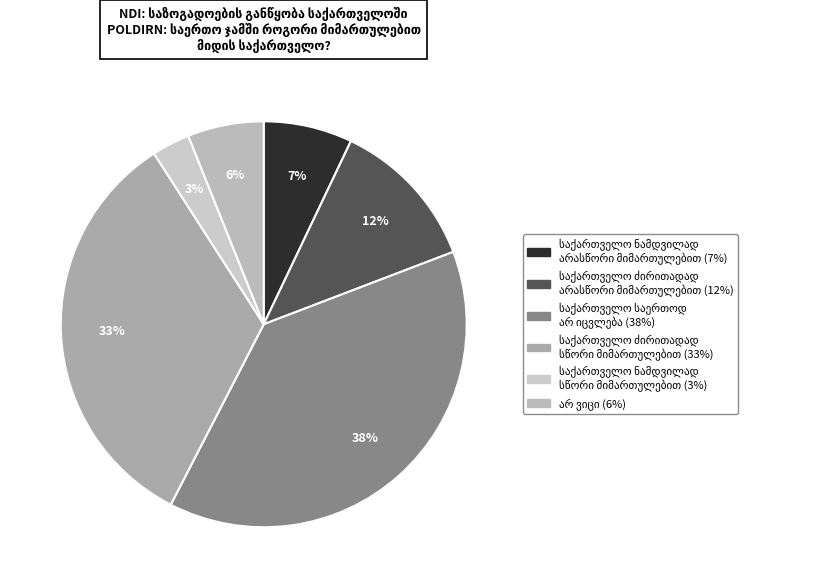

Is it true that საქართველო ძირითადად
არასწორი მიმართულებით is 12% of the pie?

True